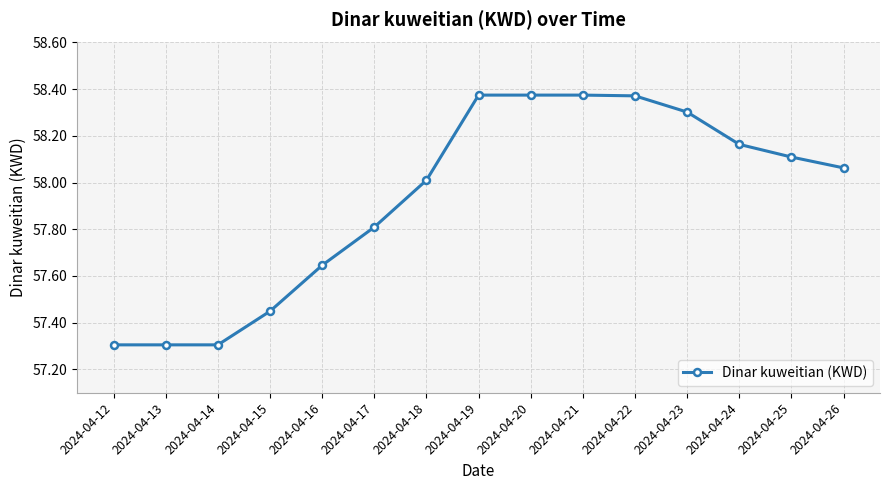

What is the minimum value shown in the chart?

57.3